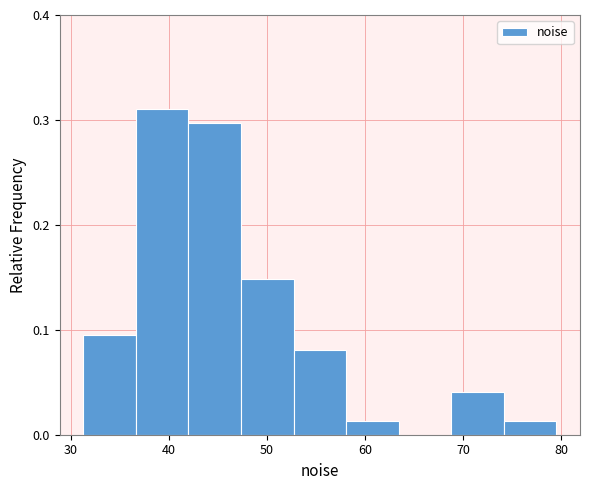

Reading left to right, transcribe this chart: for each bar, give the range it covers on the x-axis and its height. Neither the bar edges nor the heights are printed on the chart, so give them approximately, as read against the axes.

31 to 37: 0.09
37 to 42: 0.31
42 to 47: 0.30
47 to 53: 0.15
53 to 58: 0.08
58 to 63: 0.01
63 to 69: 0
69 to 74: 0.04
74 to 79: 0.01